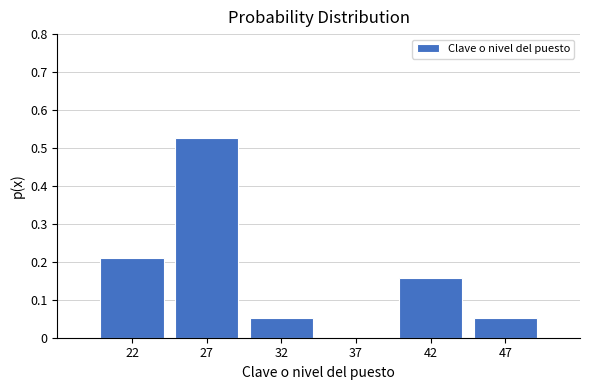

Which has a higher value, 37 or 32?

32